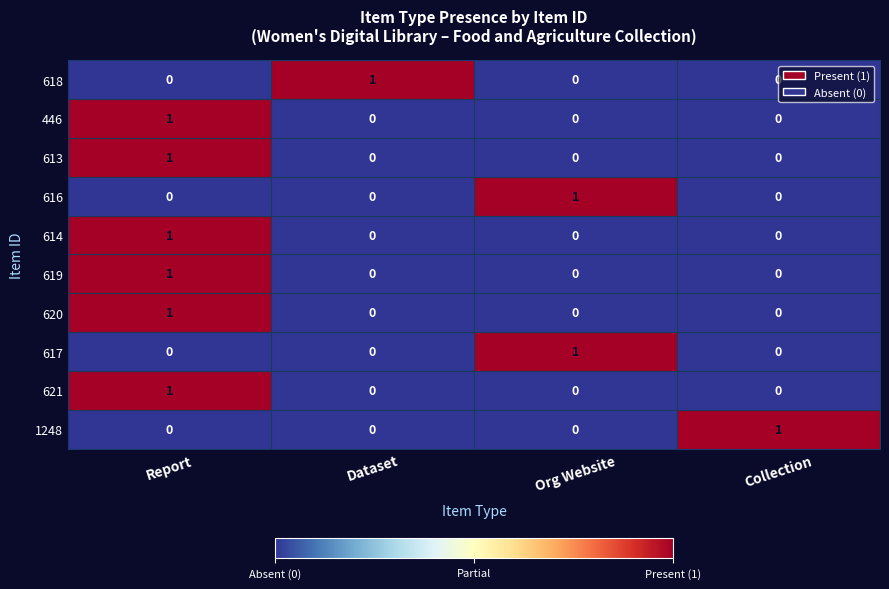

True or false: 617 has a value of 1 at Org Website.

True